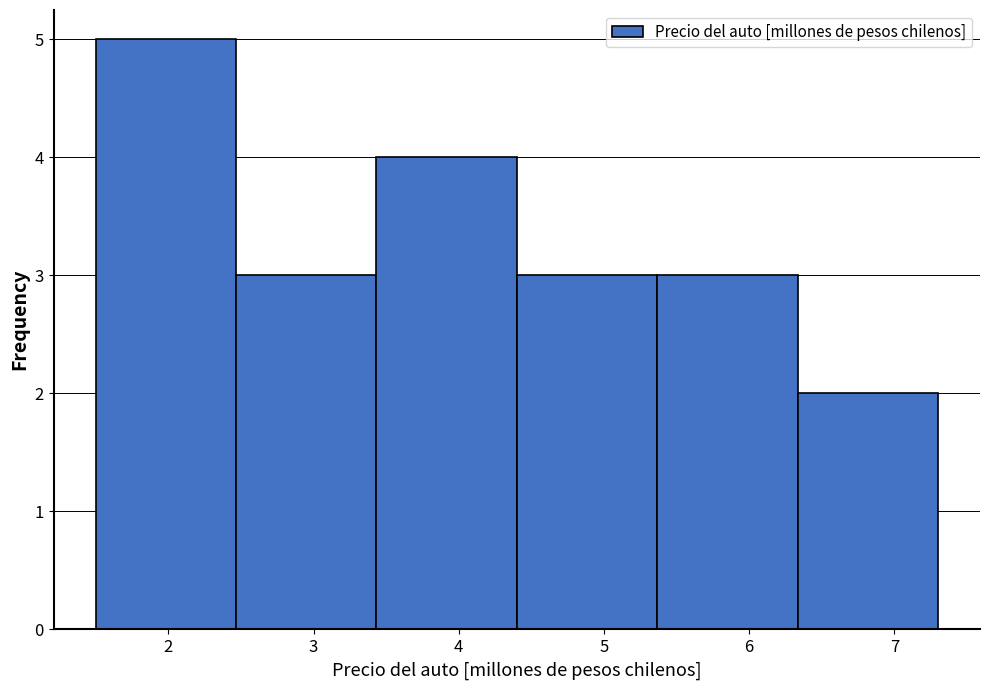

How tall is the bar that spans 1.5 to 2.5 on the x-axis? Neither the bar edges nor the heights are printed on the chart, so give them approximately, as read against the axes.

5